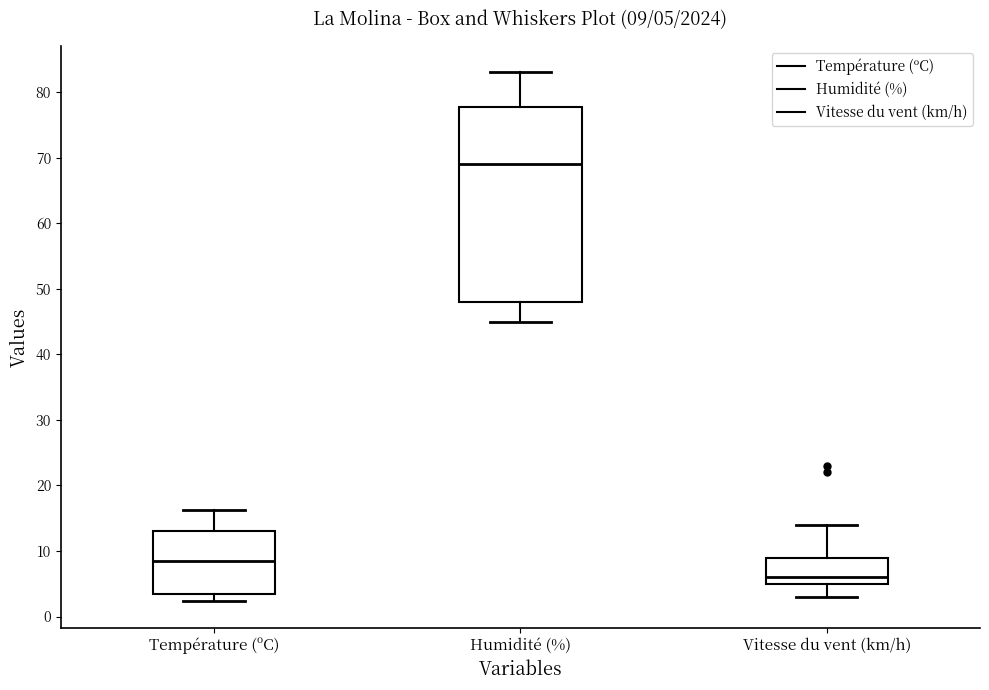

Which box is the tallest, from its lower edge to its upper edge?

Humidité (%)